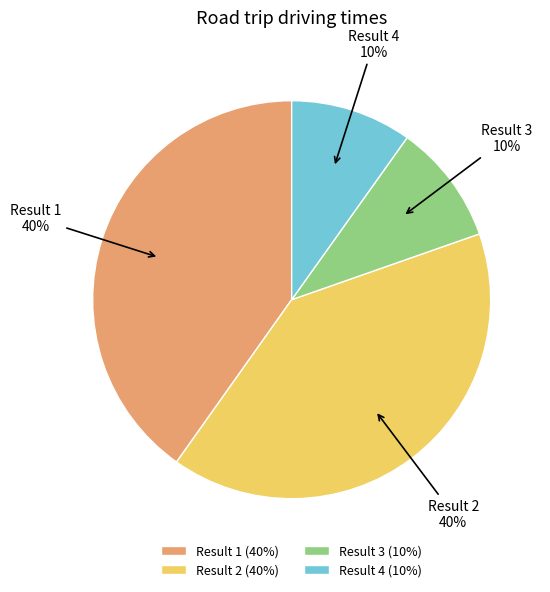

Between Result 3 and Result 1, which is larger?

Result 1